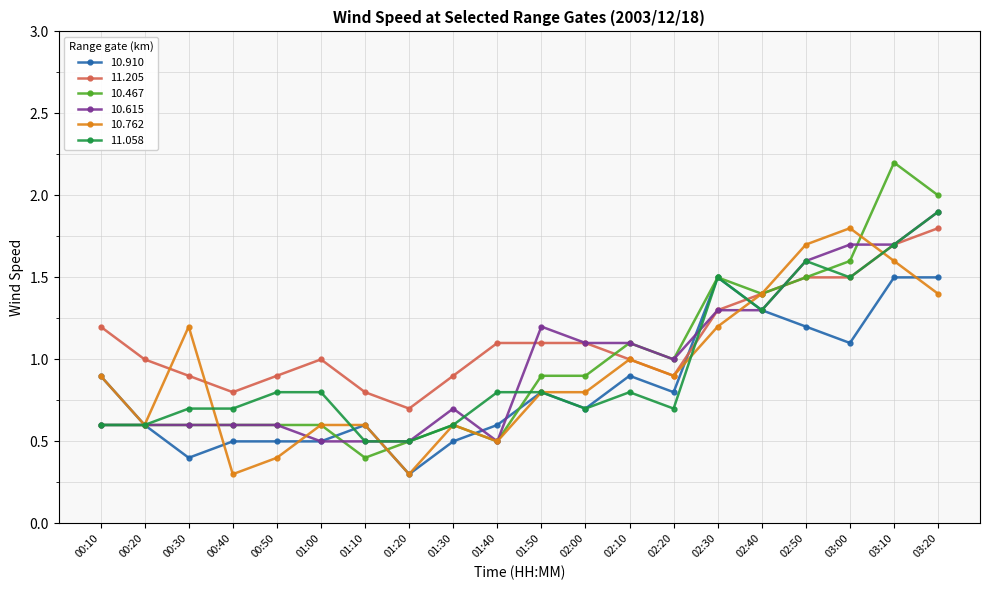

Which series has the widest spread of values?

10.467